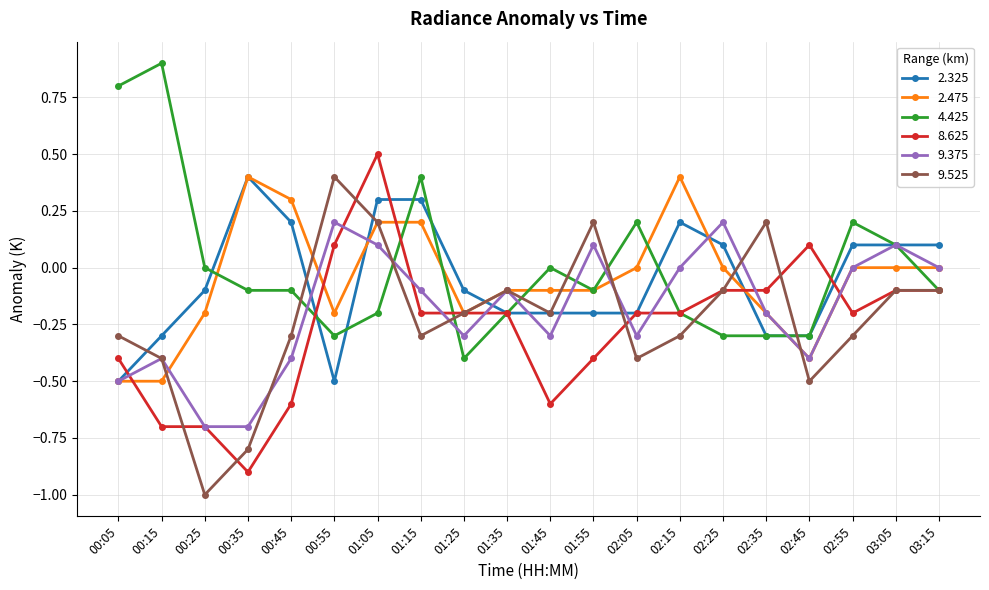

Between which two adjacent categories do 2.325 and 4.425 first intersect?

00:25 and 00:35